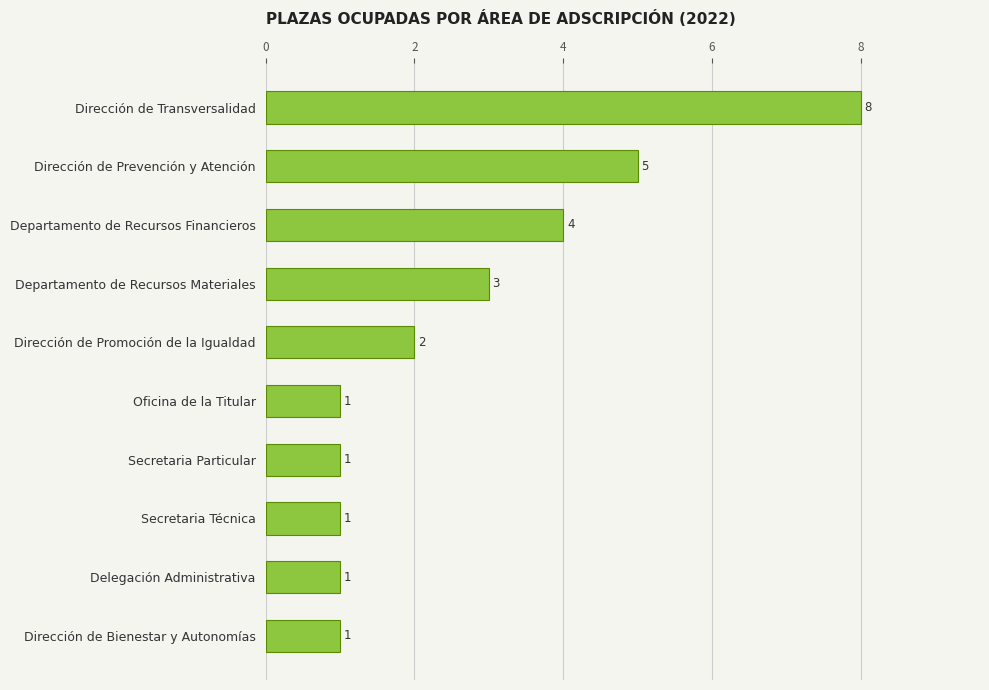

What is the difference between the second highest and second lowest values?

4